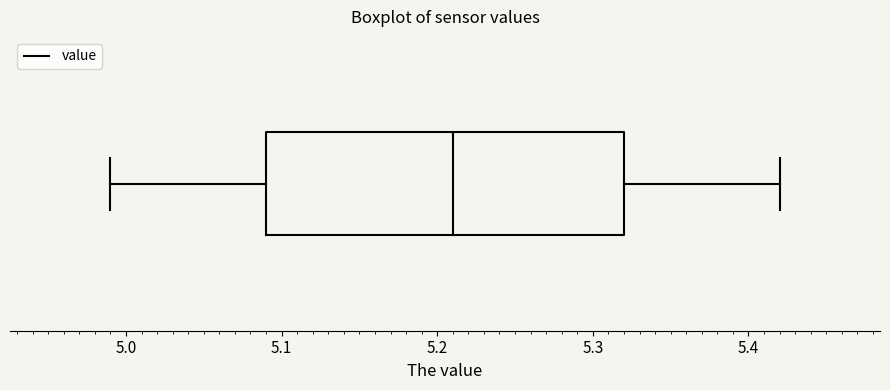

Where does the right whisker of the box end on the x-axis? The values are not printed on the chart, so give them approximately, as read against the axis.

5.42